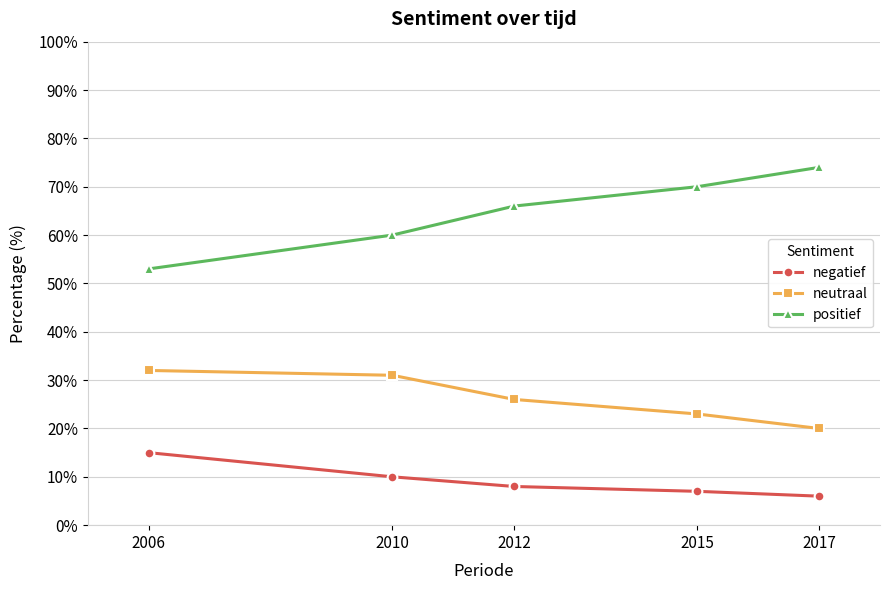

At which label does neutraal reach its minimum?

2017